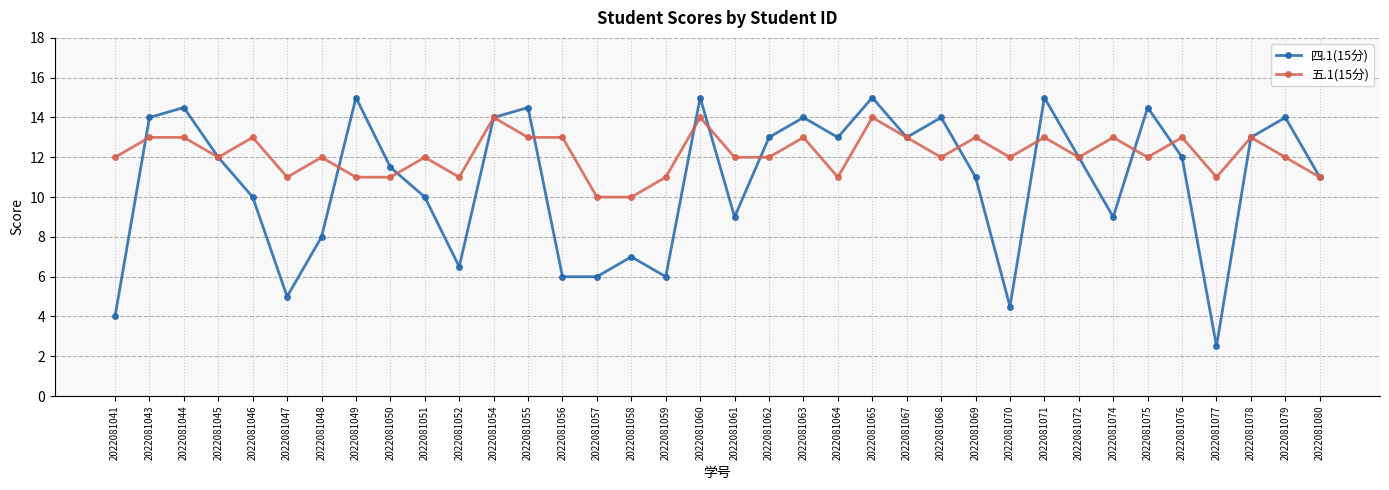

Which category has the lowest value across all series?

2022081077